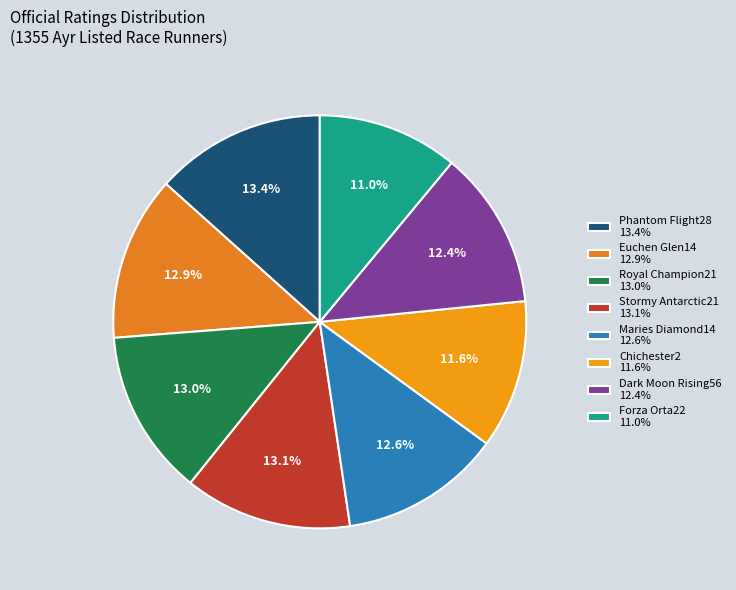

Does any single category account for the majority?

No